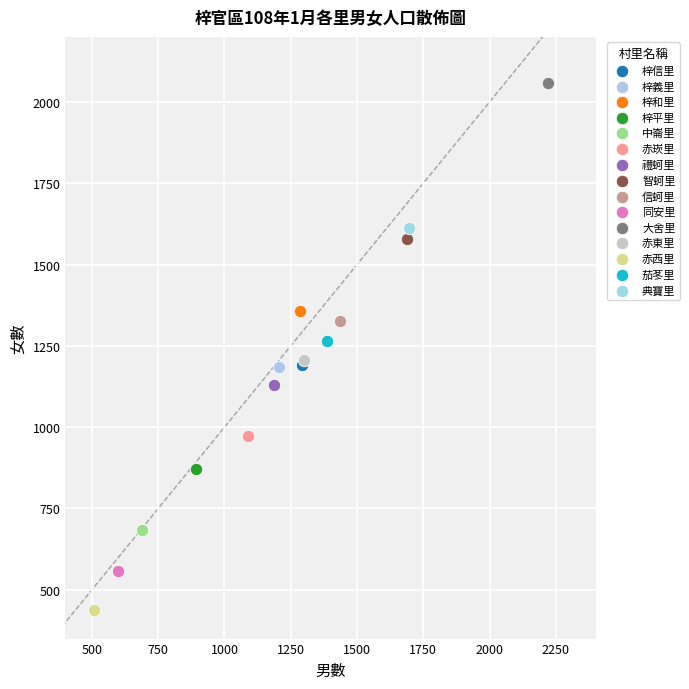

What are all the series names shown in the legend?

梓信里, 梓義里, 梓和里, 梓平里, 中崙里, 赤崁里, 禮蚵里, 智蚵里, 信蚵里, 同安里, 大舍里, 赤東里, 赤西里, 茄苳里, 典寶里